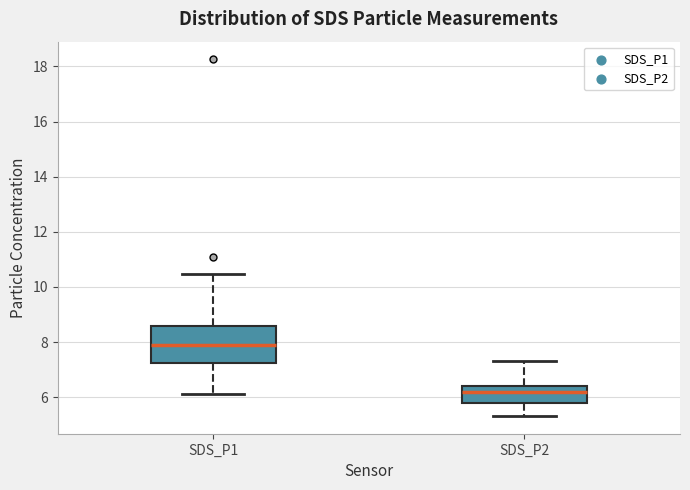

Reading left to right, read every box against the y-axis: the position of its median line, the range the box covers, and the ends of its whiskers. The values are not printed on the chart, so give them approximately, as read against the axis.

SDS_P1: median 7.8, box 7.2 to 8.6, whiskers 6.2 to 10.4
SDS_P2: median 6.2, box 5.8 to 6.4, whiskers 5.4 to 7.4